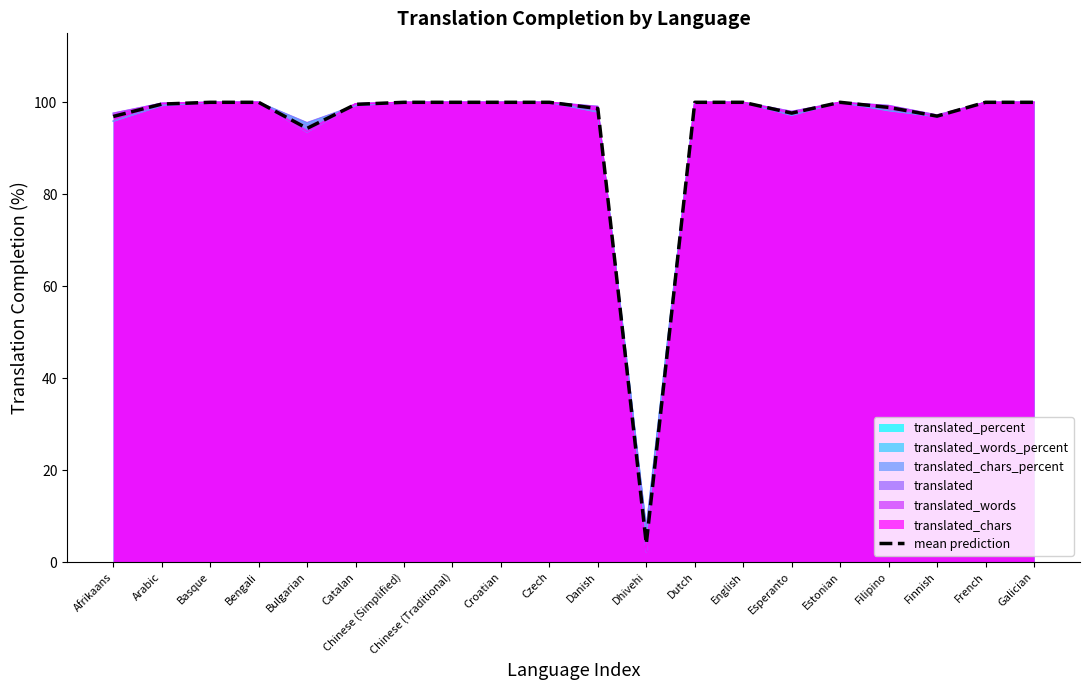

What position from the right is Bengali?

17